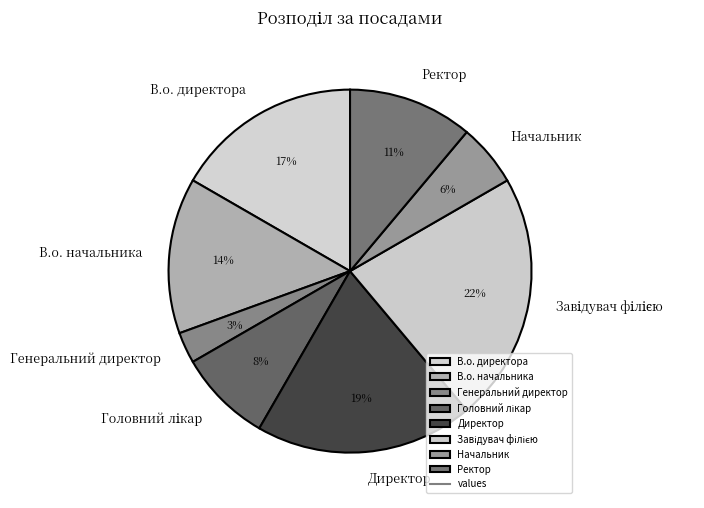

To the nearest percent, what is the difference between the Директор and Ректор slice percentages?

8%